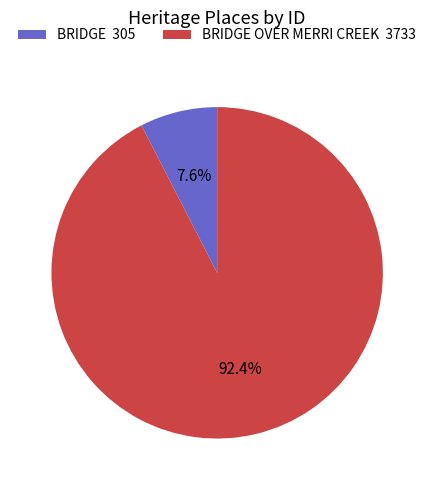

Does BRIDGE OVER MERRI CREEK 3733 represent more than half of the total?

Yes